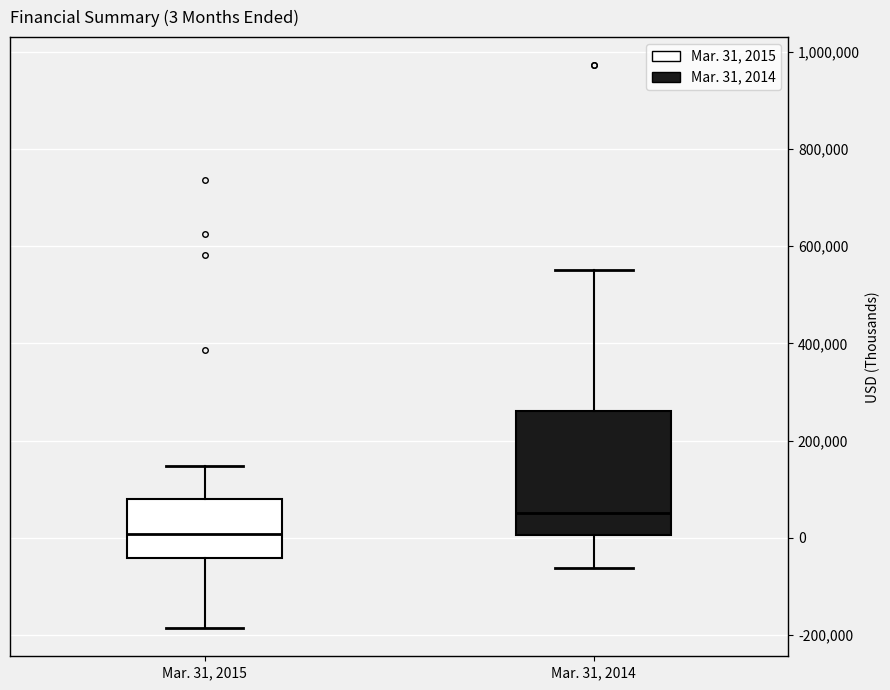

Which box has the lowest median line?

Mar. 31, 2015